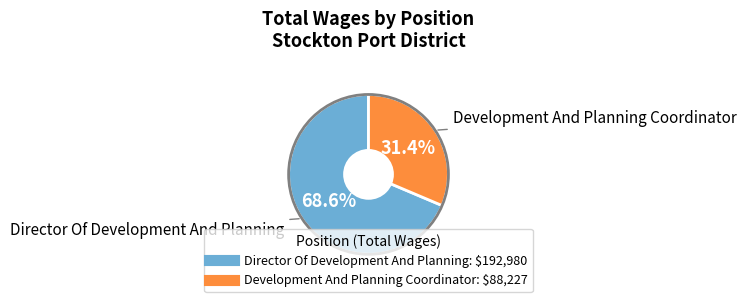

To the nearest percent, what is the difference between the largest and smallest slice percentages?

37%